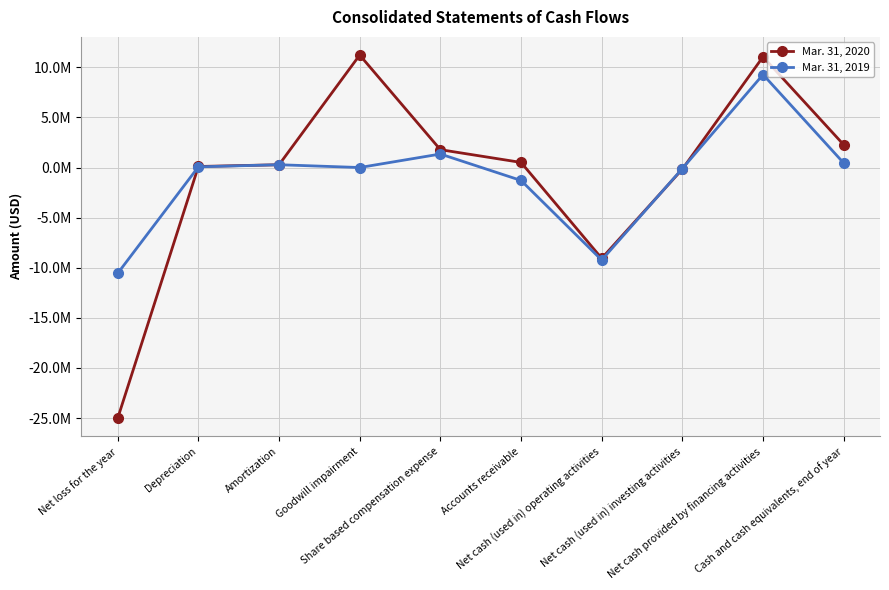

What value does the Mar. 31, 2020 series have at Net cash provided by financing activities, to the nearest 50?

11046150